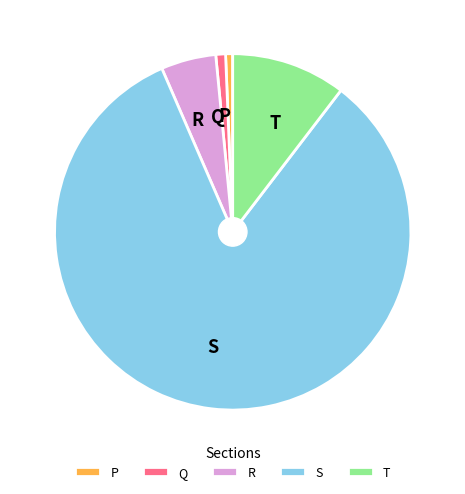

What is the majority slice?

S